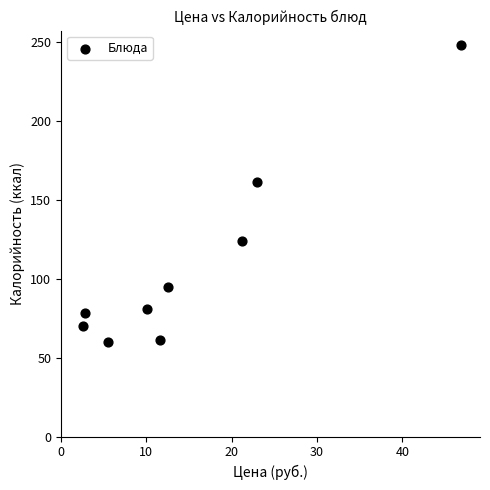

What Y value in the scatter plot is closest to 154?

161.6